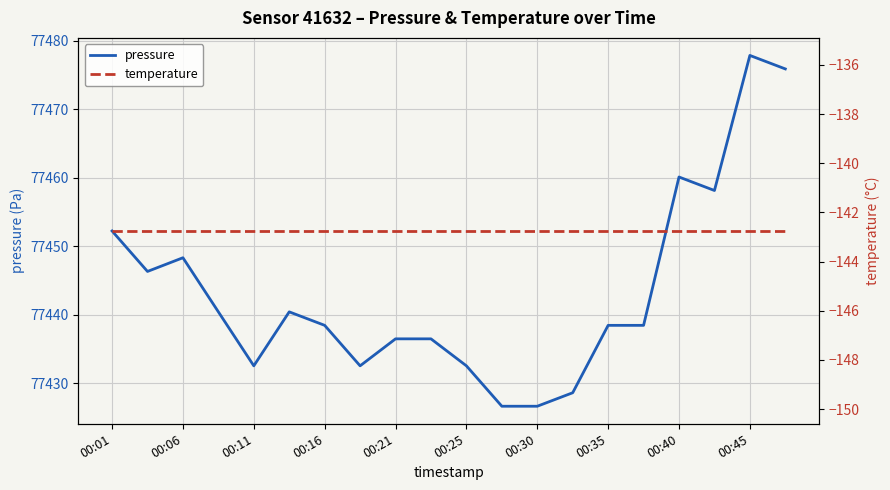

The pressure series shows 43244.4 at 00:06. True or false?

False